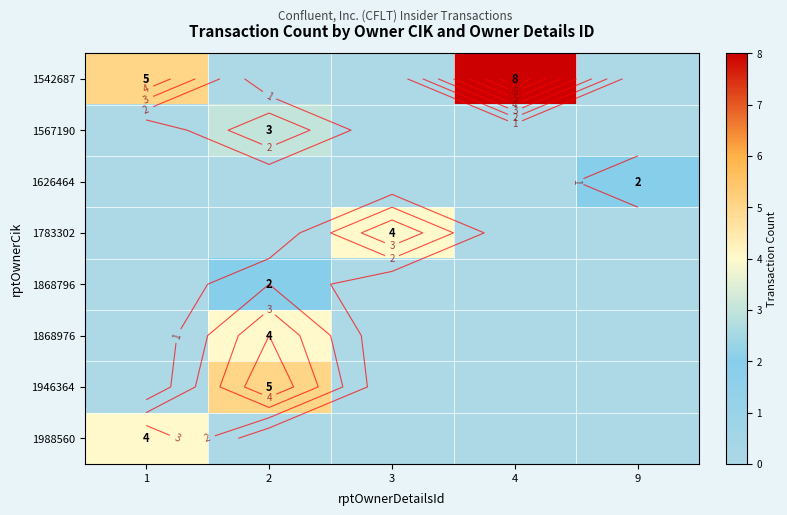

At which category is the sum across all series the highest?

2